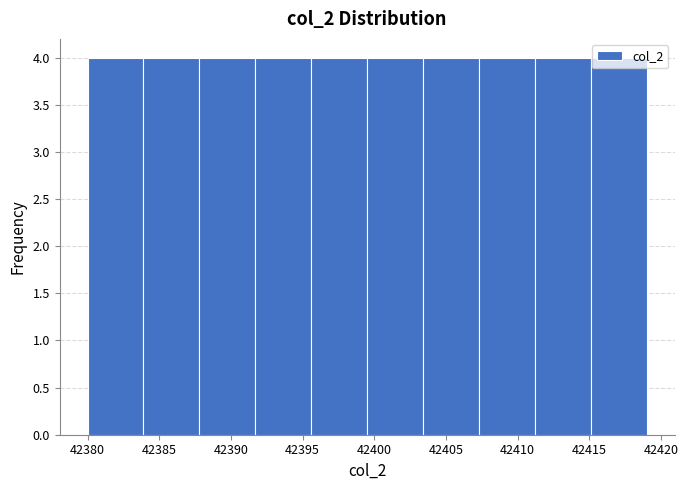

Reading left to right, transcribe this chart: for each bar, give the range it covers on the x-axis and its height. Neither the bar edges nor the heights are printed on the chart, so give them approximately, as read against the axes.

42380.0 to 42383.9: 4
42383.9 to 42387.8: 4
42387.8 to 42391.7: 4
42391.7 to 42395.6: 4
42395.6 to 42399.5: 4
42399.5 to 42403.4: 4
42403.4 to 42407.3: 4
42407.3 to 42411.2: 4
42411.2 to 42415.1: 4
42415.1 to 42419.0: 4